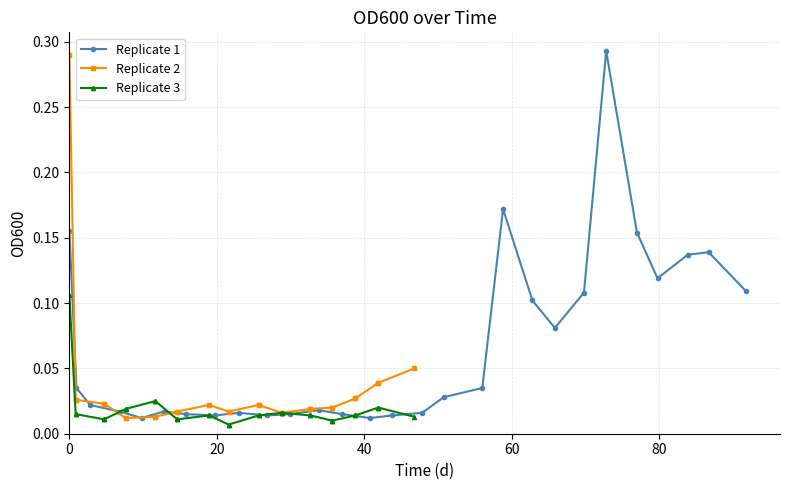

What is the difference between the second highest and minimum values in the Replicate 1 series?

0.2